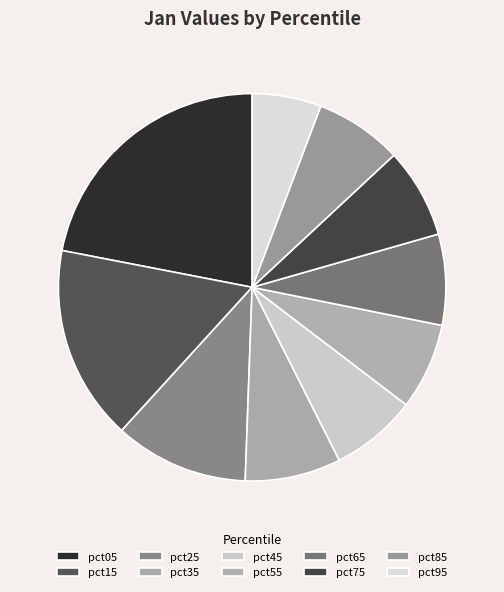

Rank the categories by value from lowest to highest.

pct95, pct45, pct55, pct85, pct75, pct65, pct35, pct25, pct15, pct05